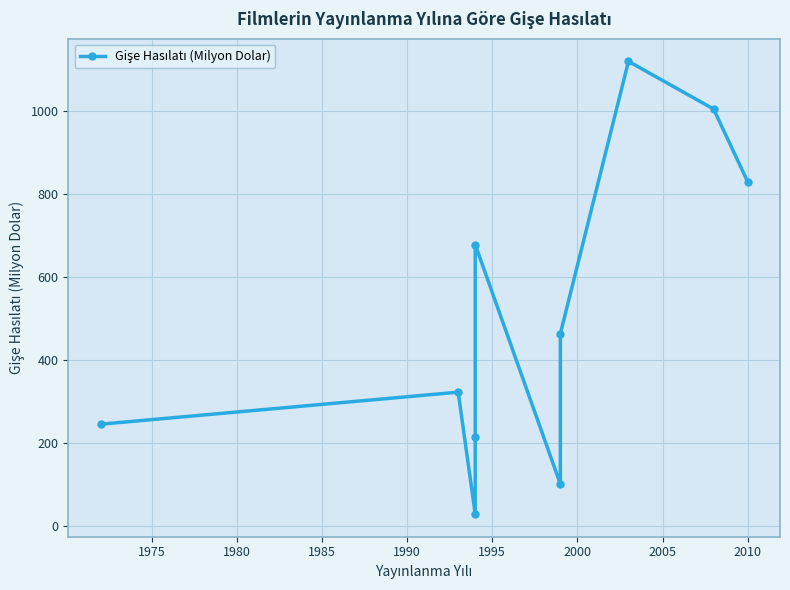

How many values are below 463?

5